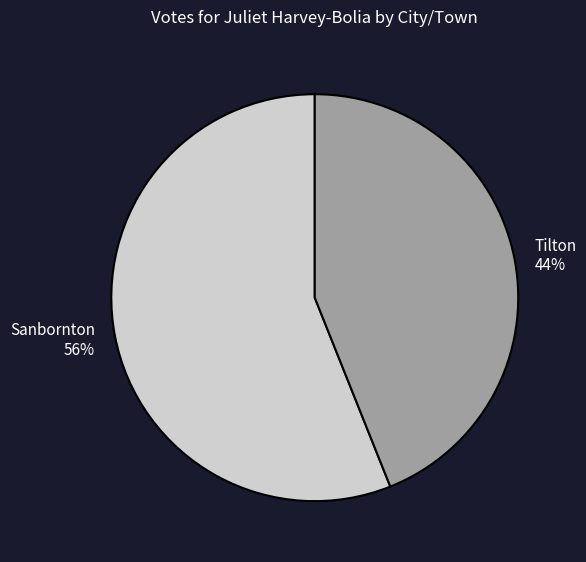

Is it true that Sanbornton is 71% of the pie?

False